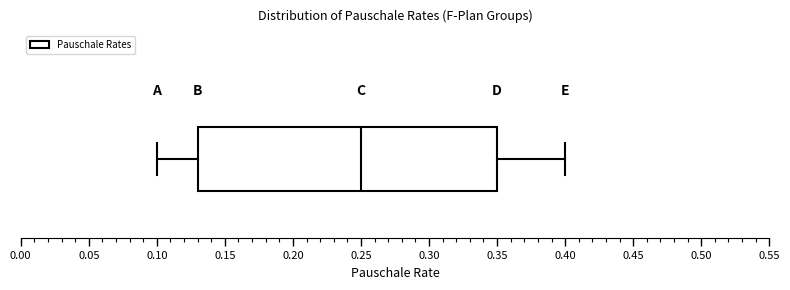

Read this box plot against the x-axis: the position of the median line, the range covered by the box, and the ends of both whiskers. The values are not printed on the chart, so give them approximately, as read against the axis.

median 0.25, box 0.13 to 0.35, whiskers 0.10 to 0.40